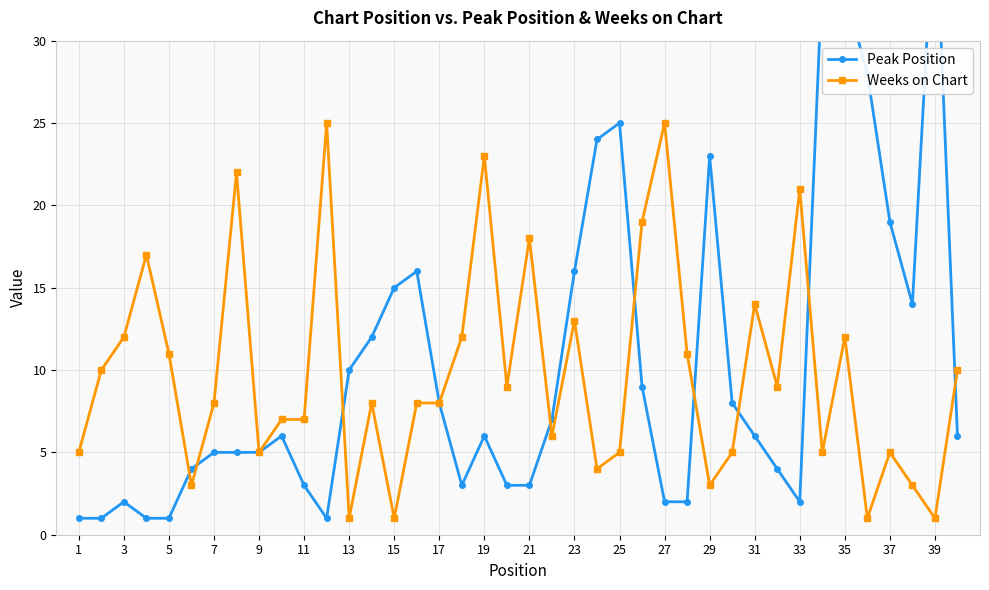

The Weeks on Chart series shows 1 at 15. True or false?

True